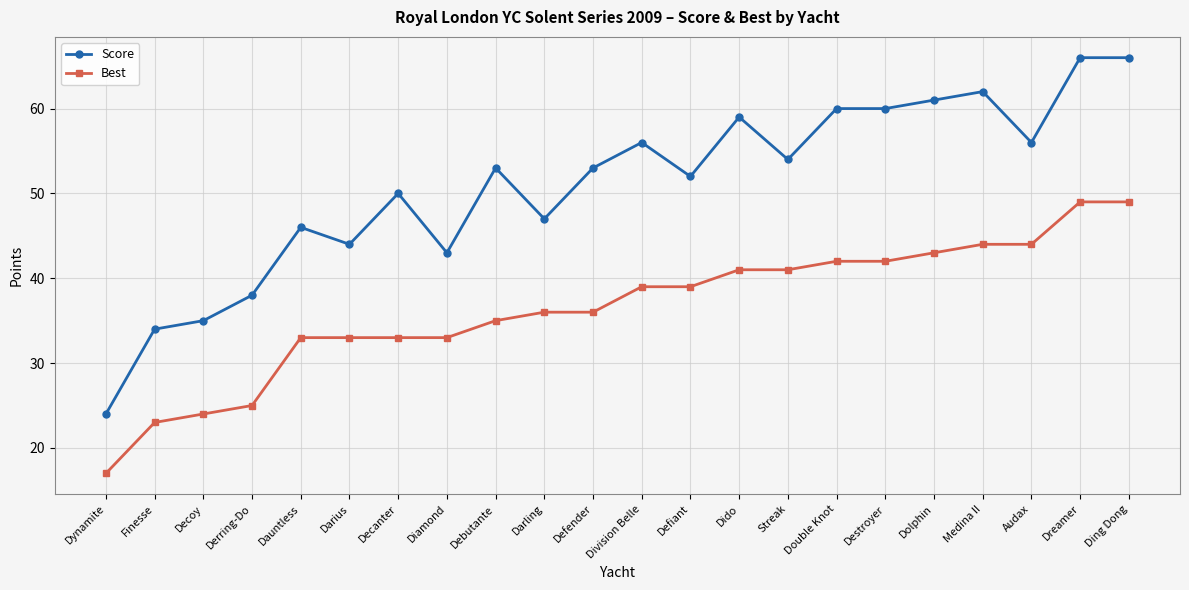

True or false: Score has a value of 66 at Dreamer.

True